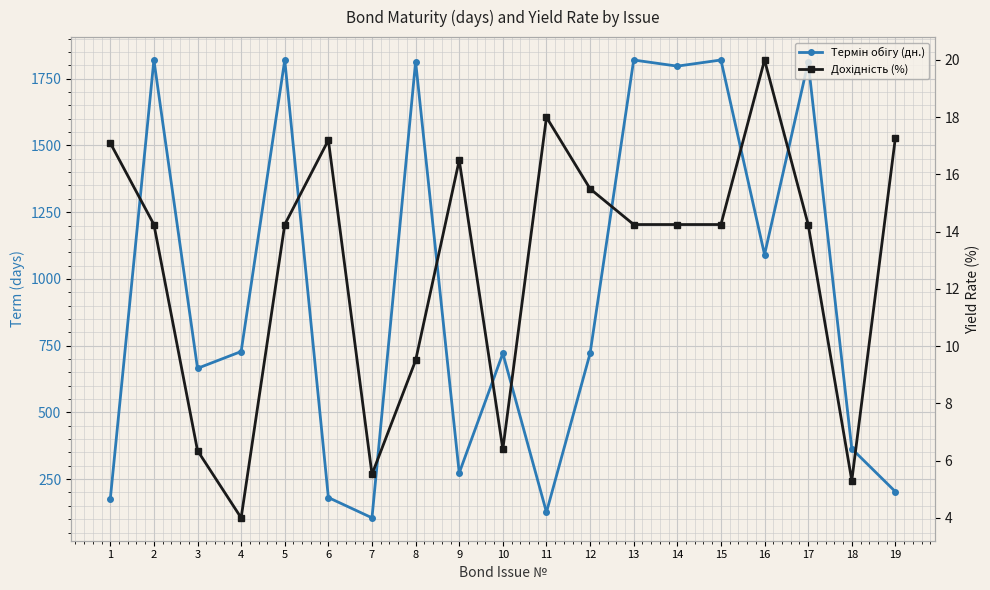

Is the value of Термін обігу (дн.) at 8 greater than the value of Дохідність (%) at 9?

Yes